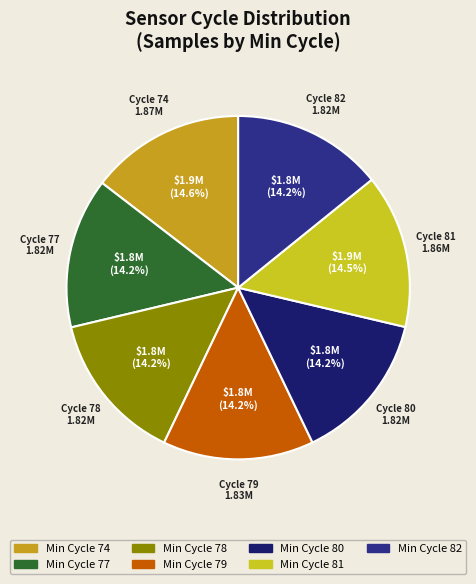

Do Min Cycle 74 and Min Cycle 78 together represent more than half of the pie?

No